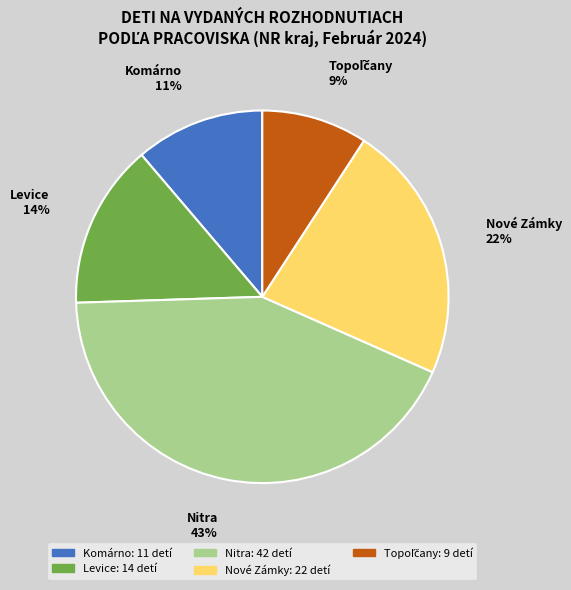

Is the sum of Komárno and Levice greater than half?

No